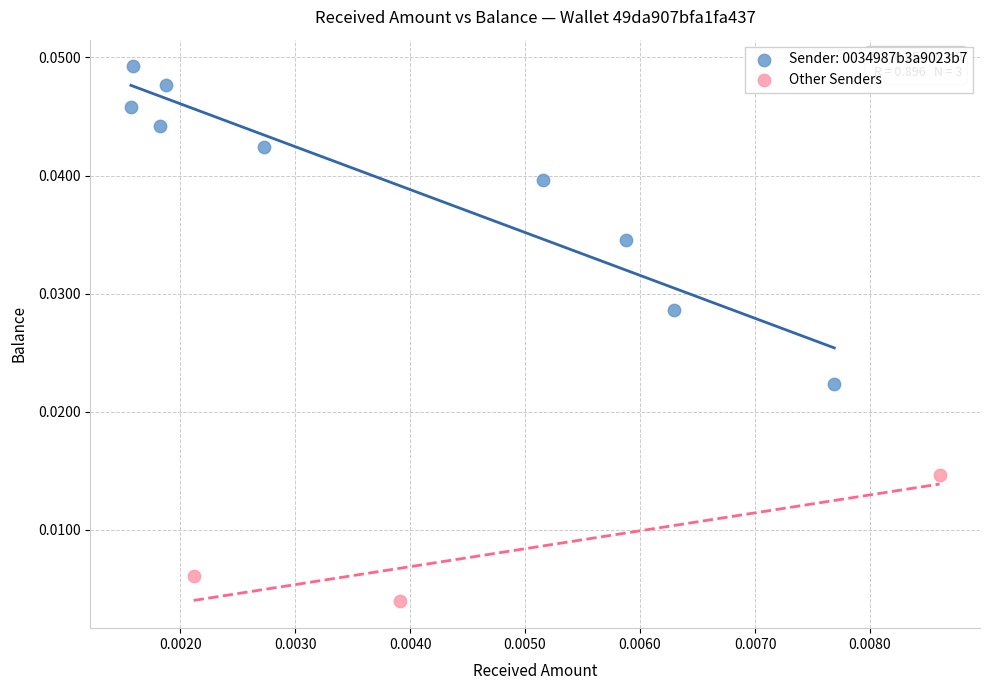

Which series reaches the maximum Y coordinate?

Sender: 0034987b3a9023b7